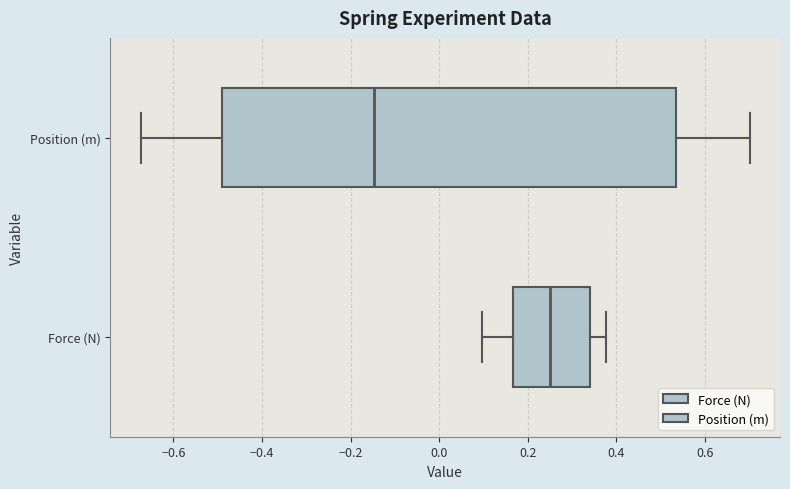

Where is the left edge of the box for Position (m) on the x-axis? The values are not printed on the chart, so give them approximately, as read against the axis.

-0.48